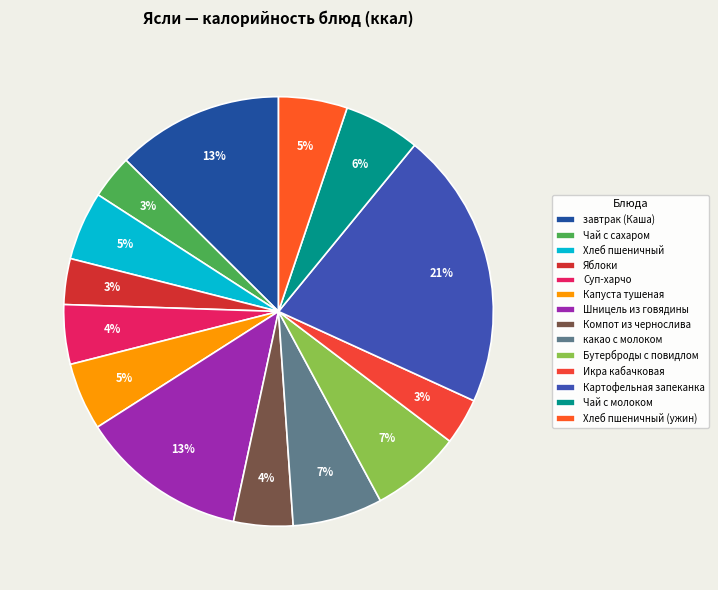

Does Чай с сахаром account for over 50% of the chart?

No